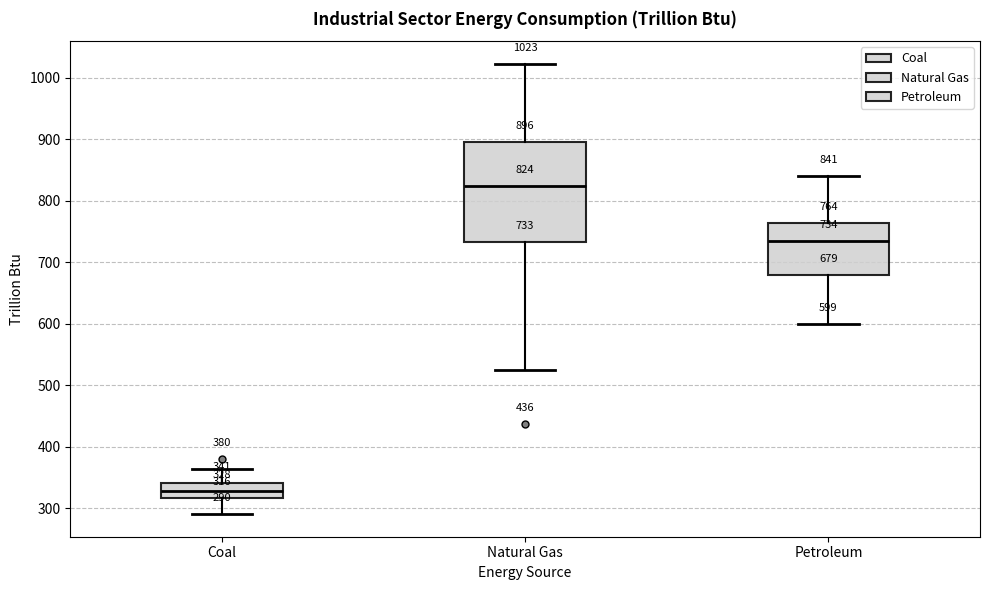

Comparing the boxes themselves (not the whiskers), which one is the tallest?

Natural Gas